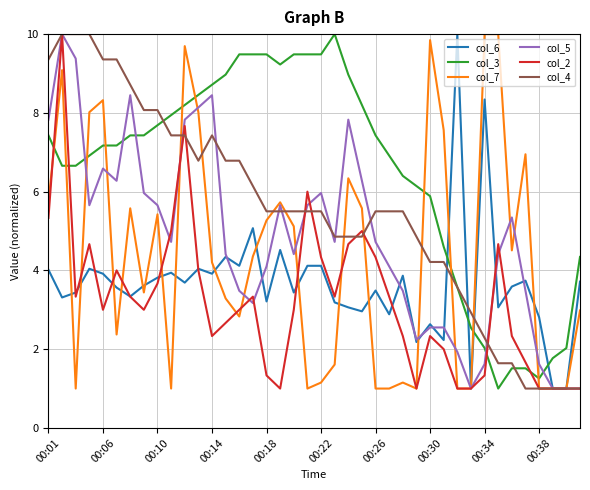

What are all the series names shown in the legend?

col_6, col_3, col_7, col_5, col_2, col_4